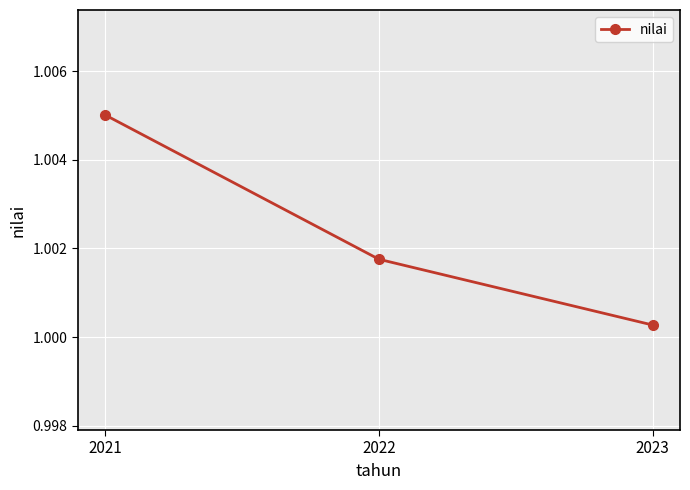

List the labels in order of value, largest first.

2021, 2022, 2023